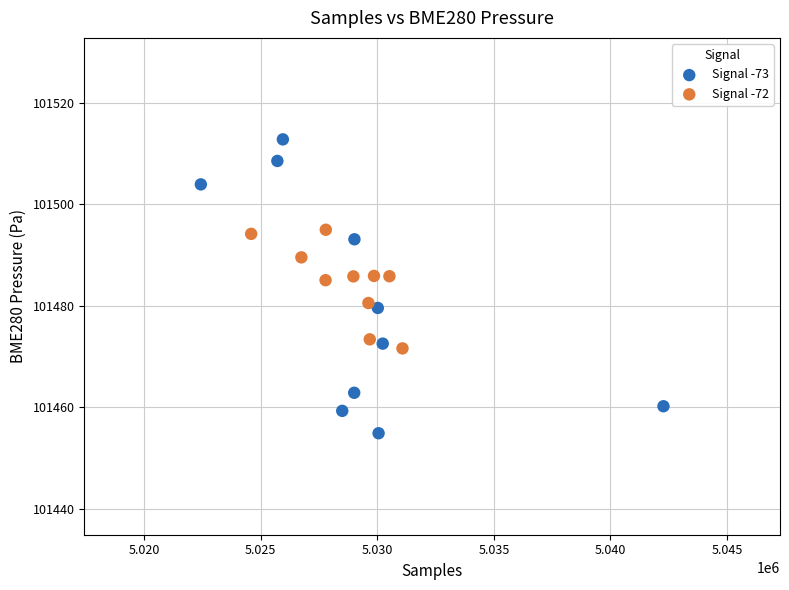

Which series contains the highest Y value?

Signal -73